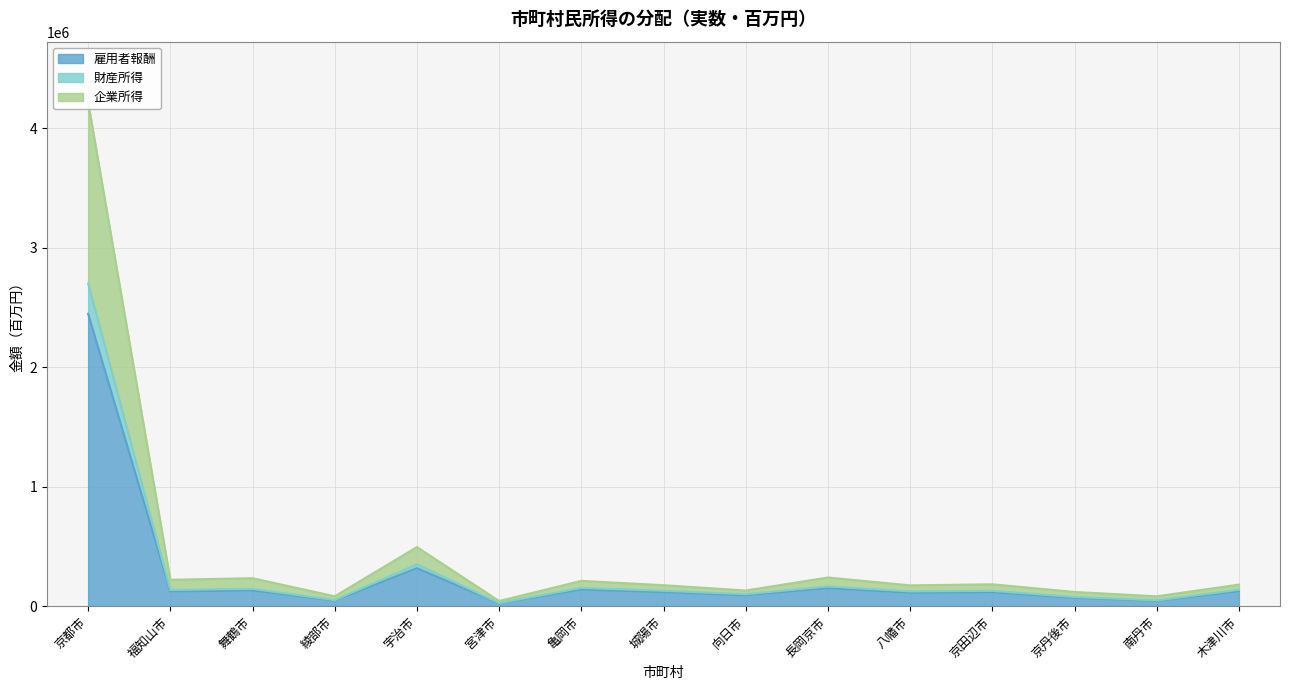

At which category does 雇用者報酬 reach its first local valley?

福知山市